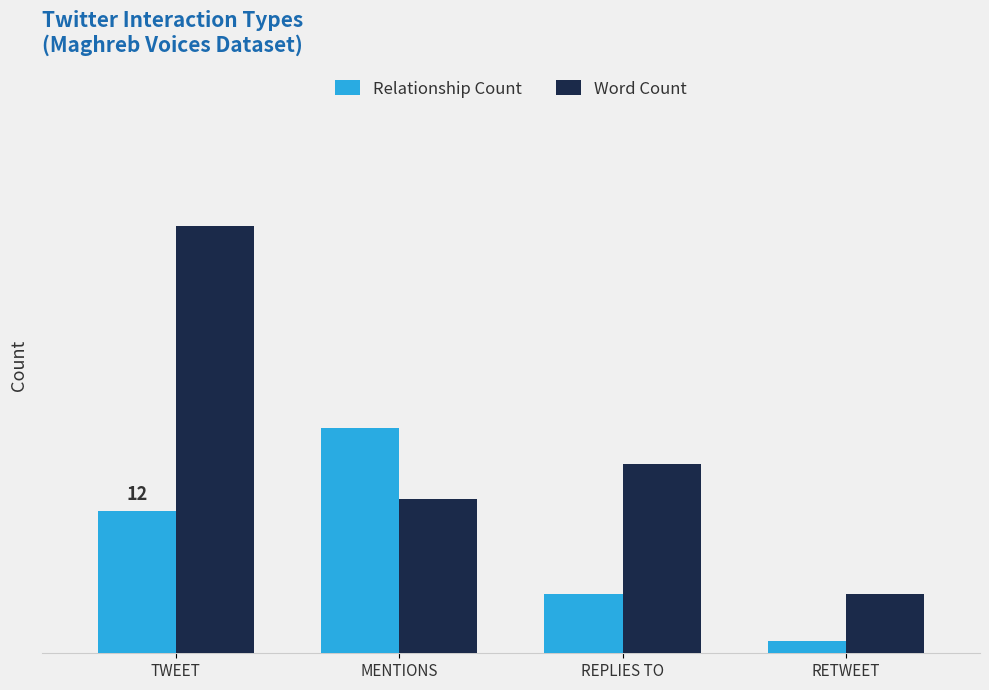

List the labels in order of Word Count value, smallest first.

RETWEET, MENTIONS, REPLIES TO, TWEET